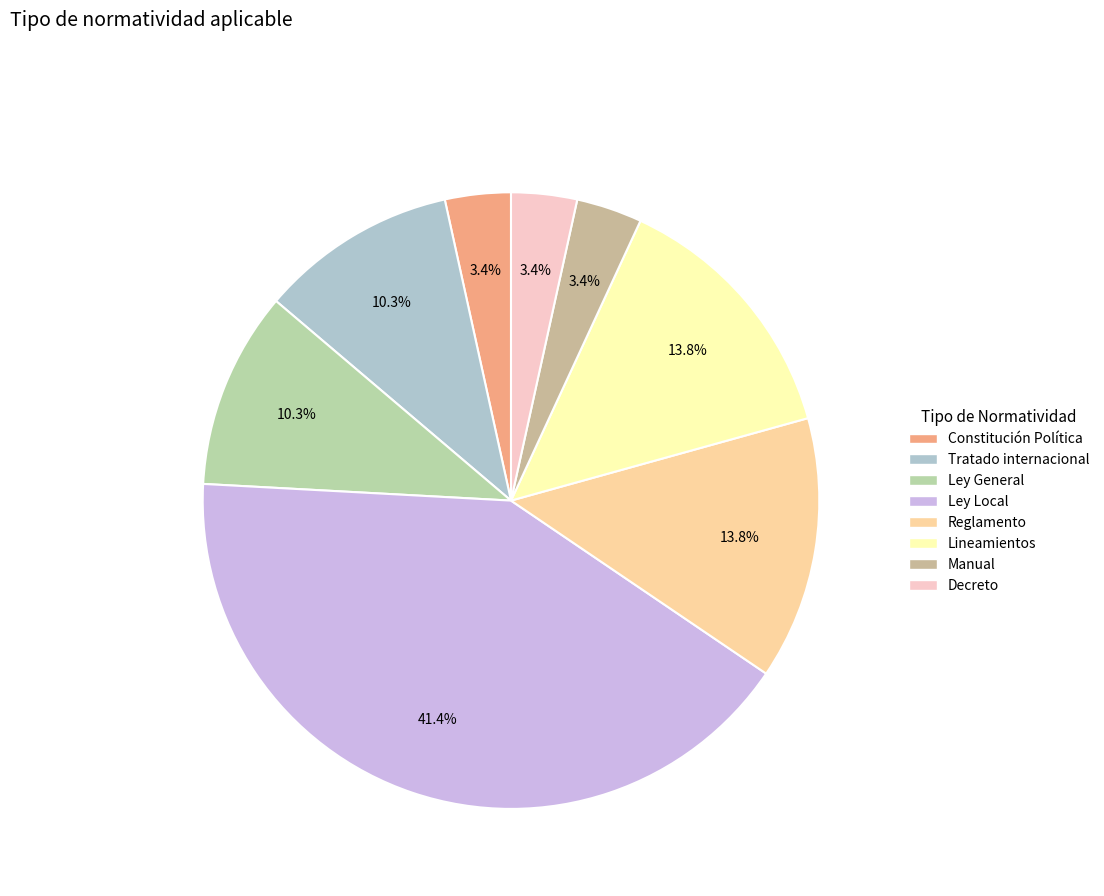

Does Ley Local represent more than half of the total?

No